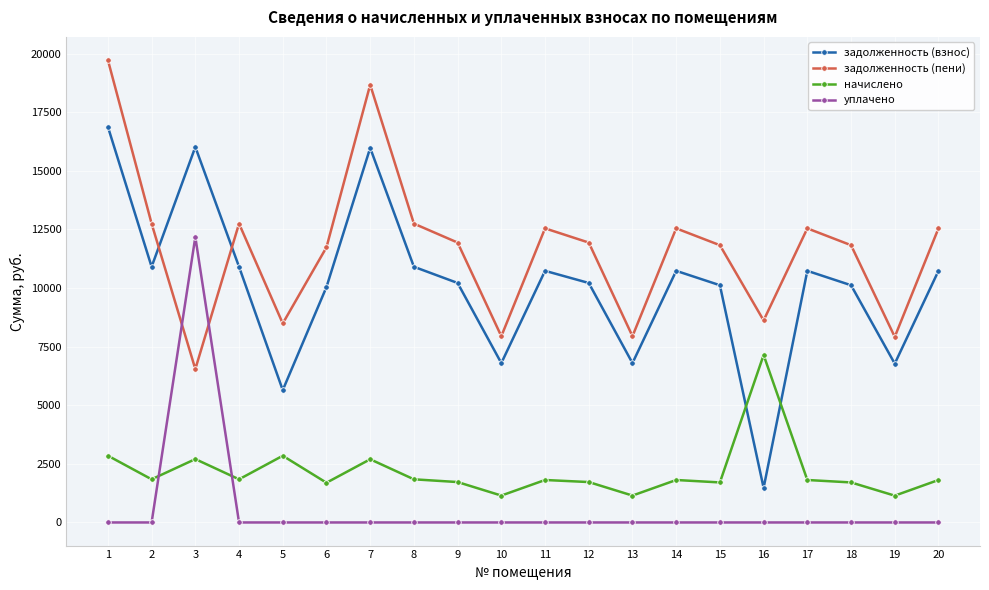

Which series has the largest total across all categories?

задолженность (пени)